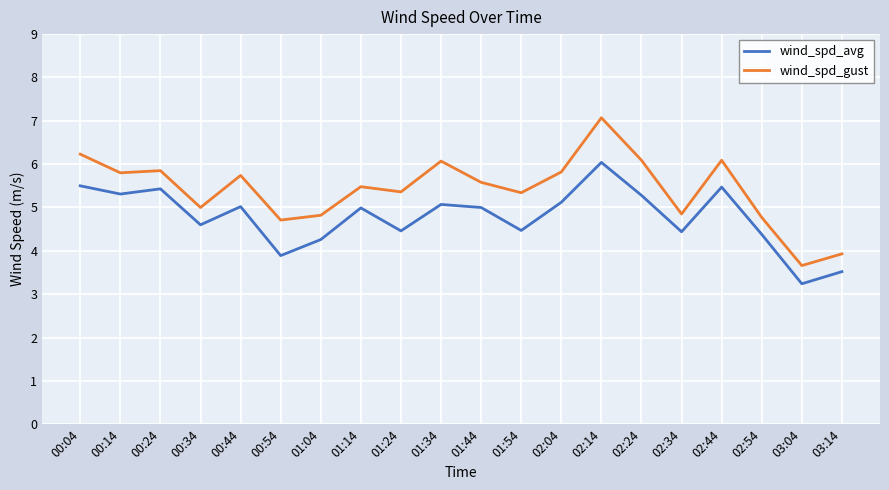

Which series has the largest range (max minus min)?

wind_spd_gust